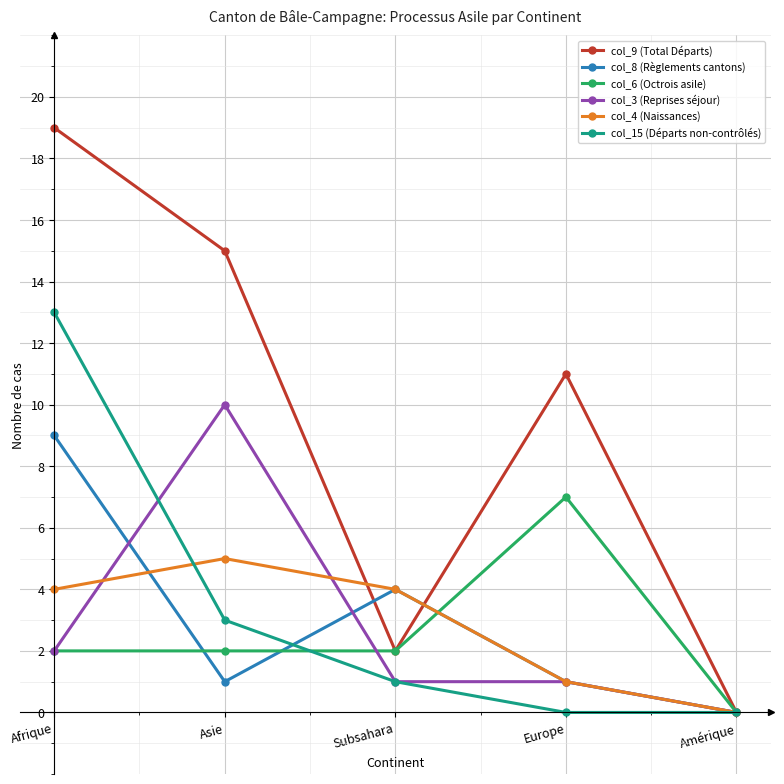

Reading left to right, what are all the values shown in this chart?

col_9 (Total Départs): Afrique=19	Asie=15	Subsahara=2	Europe=11	Amérique=0
col_8 (Règlements cantons): Afrique=9	Asie=1	Subsahara=4	Europe=1	Amérique=0
col_6 (Octrois asile): Afrique=2	Asie=2	Subsahara=2	Europe=7	Amérique=0
col_3 (Reprises séjour): Afrique=2	Asie=10	Subsahara=1	Europe=1	Amérique=0
col_4 (Naissances): Afrique=4	Asie=5	Subsahara=4	Europe=1	Amérique=0
col_15 (Départs non-contrôlés): Afrique=13	Asie=3	Subsahara=1	Europe=0	Amérique=0